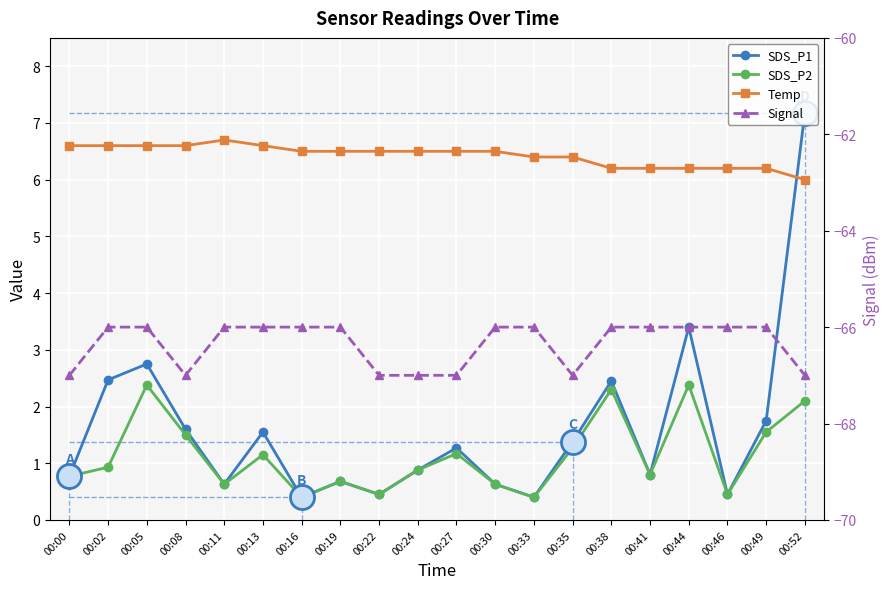

Which series contains the lowest Y value?

Signal